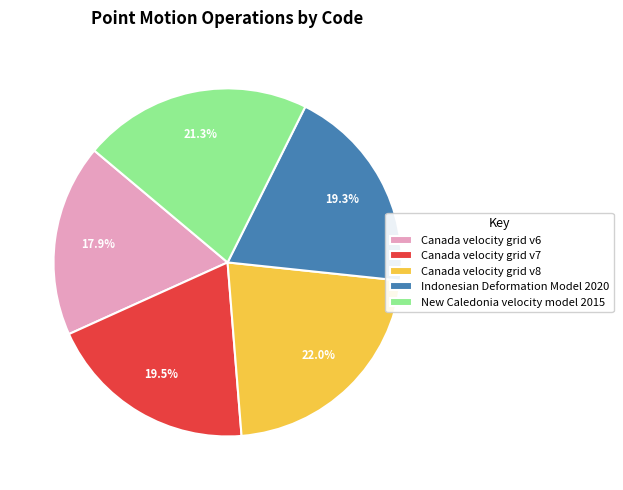

Is there any slice that represents more than half of the pie?

No